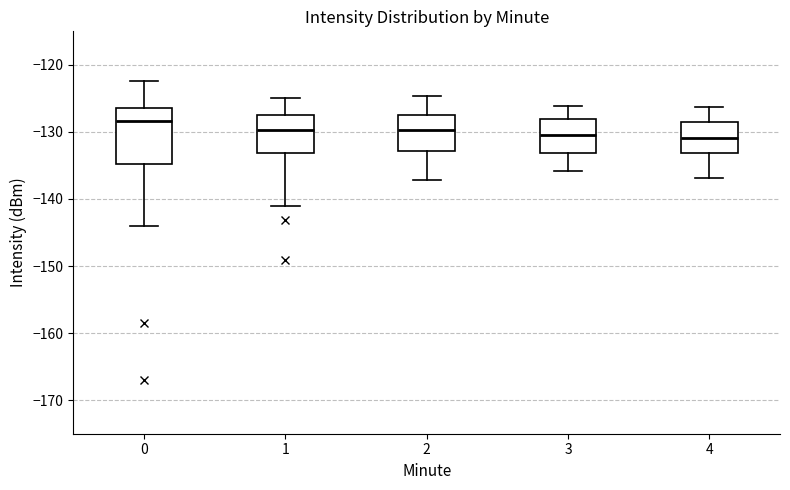

Where does the median line of the box at x = 0 sit on the y-axis? The values are not printed on the chart, so give them approximately, as read against the axis.

-128